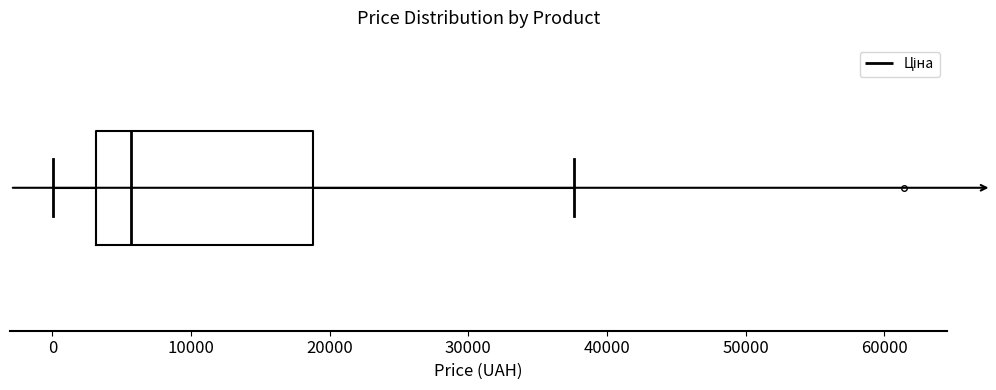

Transcribe this box plot: give where the median line is, the range the box spans, and where the two whiskers end, as read against the x-axis. The values are not printed on the chart, so give them approximately, as read against the axis.

median 6000, box 3000 to 19000, whiskers 0 to 38000